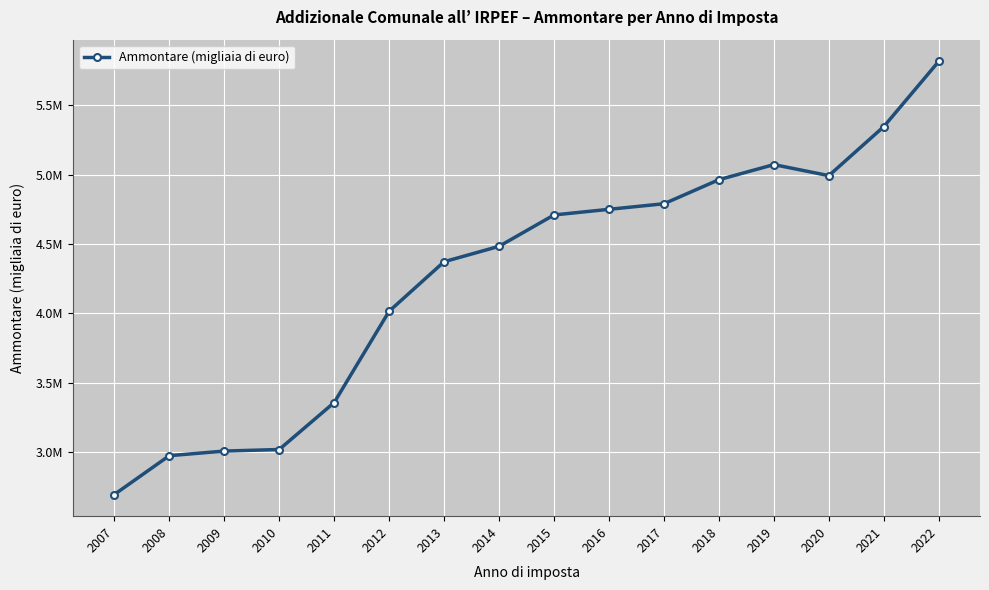

Is this an area chart (filled region under the line)?

No